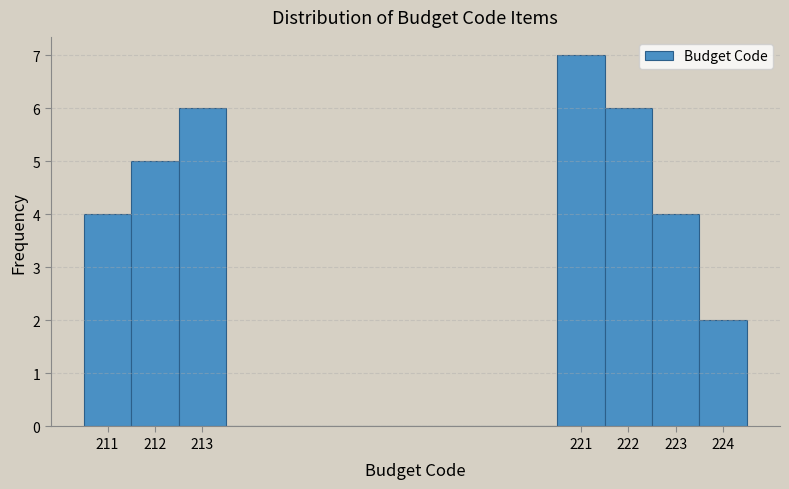

Over which range of the x-axis is the bar tallest?

220.5 to 221.5